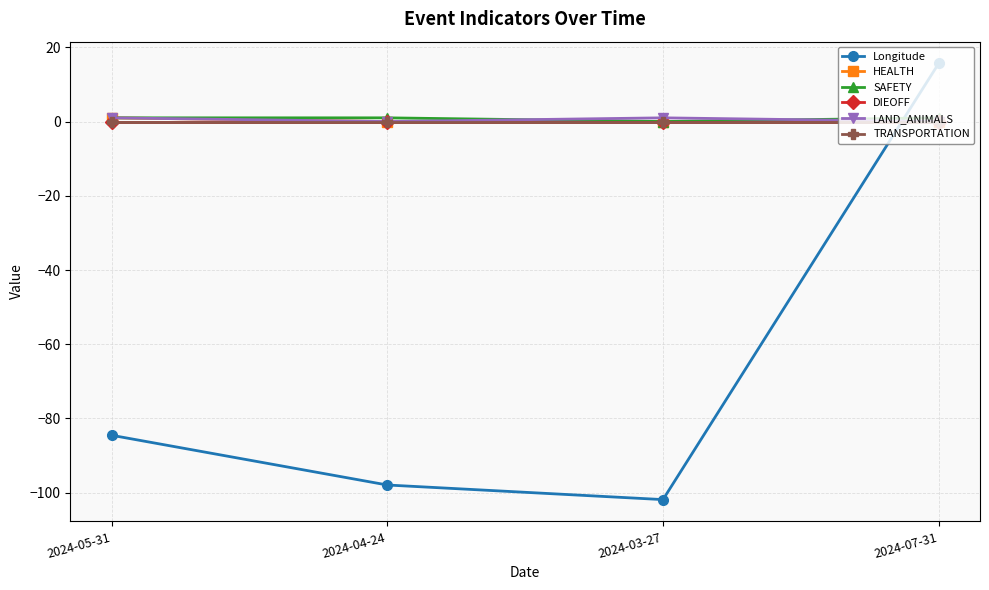

Which series changed the most between 2024-05-31 and 2024-07-31?

Longitude